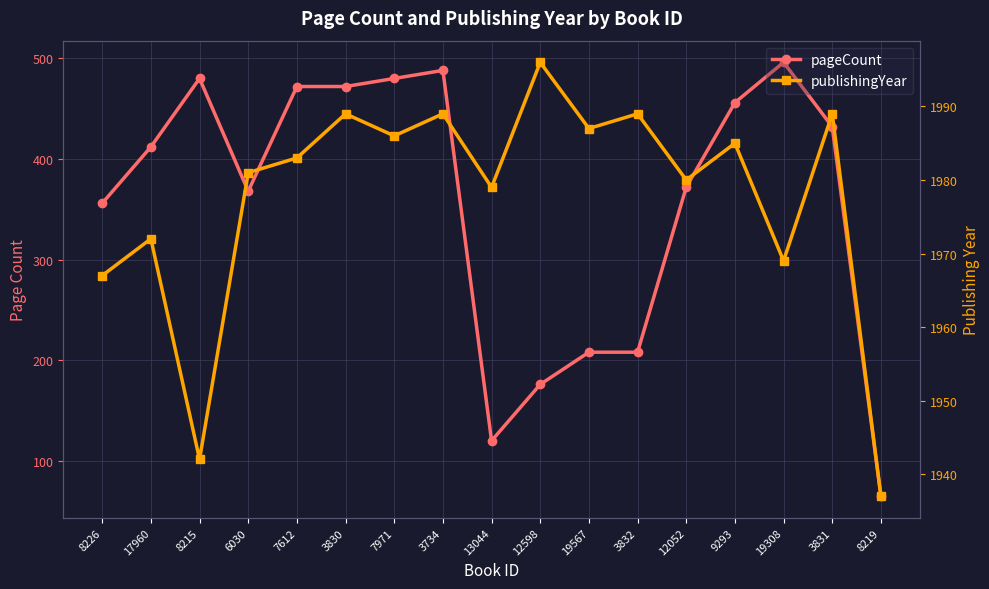

Reading left to right, list all the values displayed in this chart.

pageCount: 8226=356	17960=412	8215=480	6030=368	7612=472	3830=472	7971=480	3734=488	13044=120	12598=176	19567=208	3832=208	12052=372	9293=456	19308=496	3831=432	8219=65
publishingYear: 8226=1967	17960=1972	8215=1942	6030=1981	7612=1983	3830=1989	7971=1986	3734=1989	13044=1979	12598=1996	19567=1987	3832=1989	12052=1980	9293=1985	19308=1969	3831=1989	8219=1937